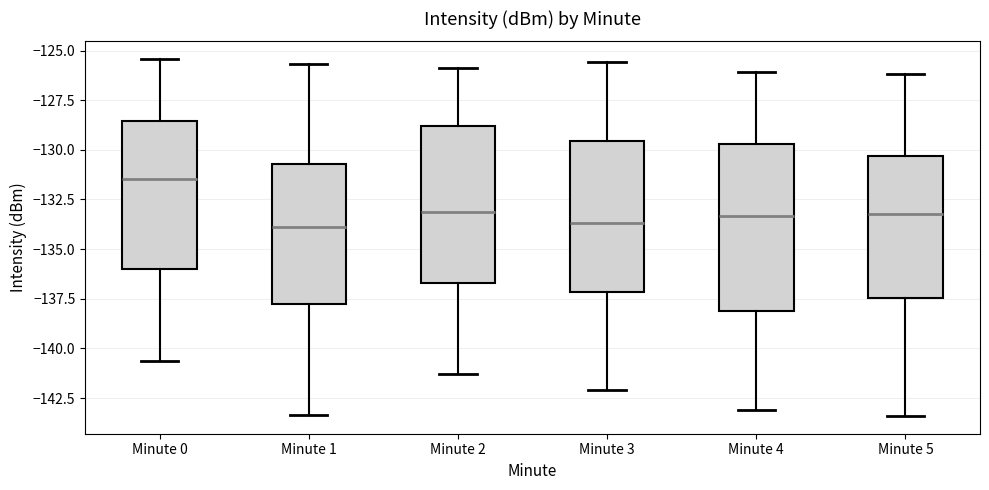

Where is the upper edge of the box for Minute 0 on the y-axis? The values are not printed on the chart, so give them approximately, as read against the axis.

-128.5